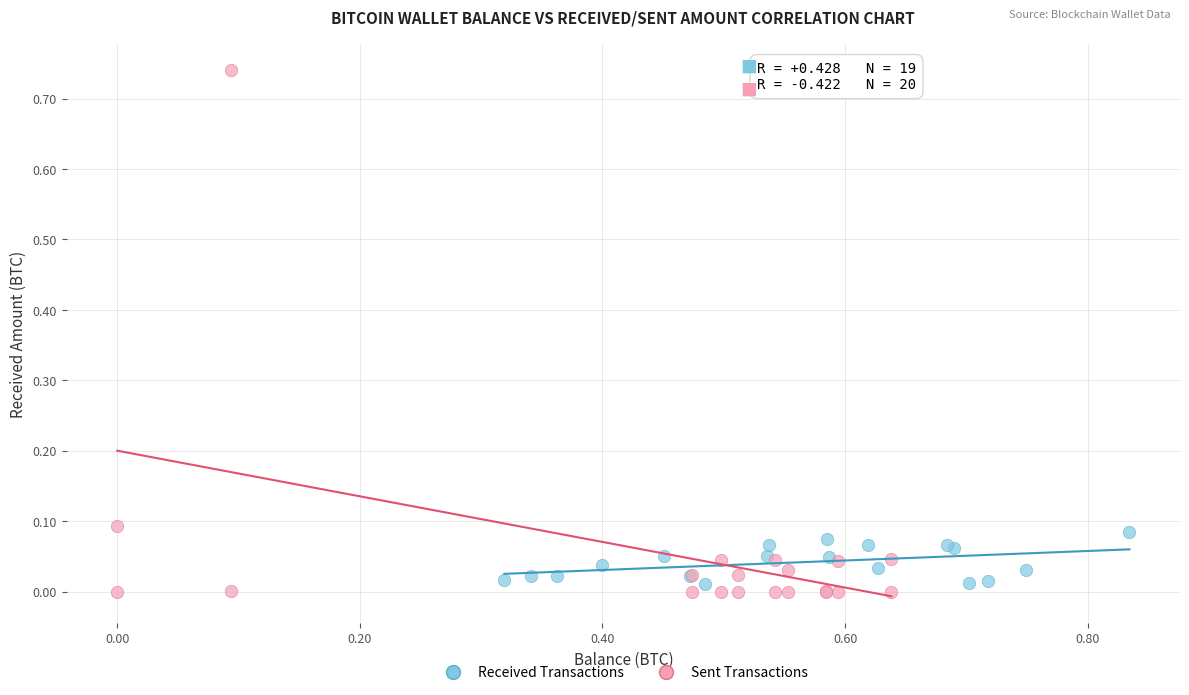

Which series contains the lowest Y value?

Sent Transactions